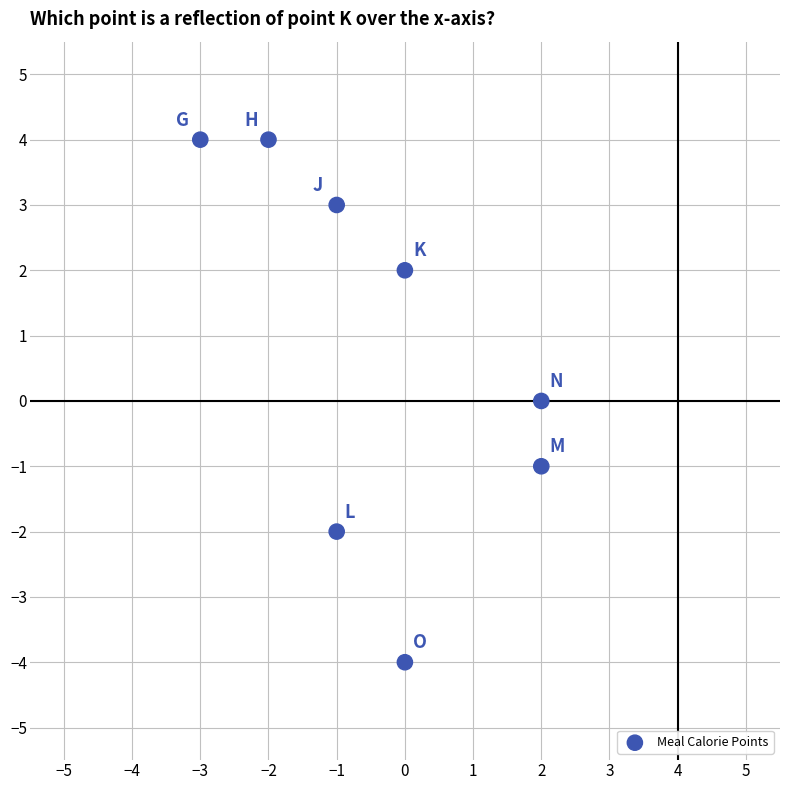

What is the range of Y values (max minus min)?

8